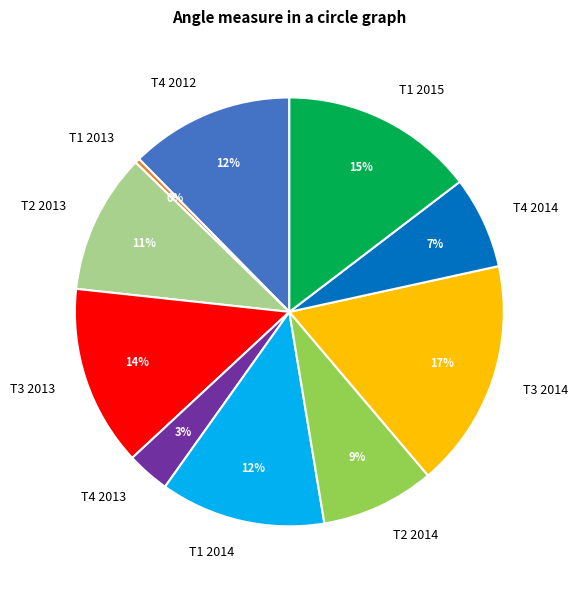

Which has a higher value, T3 2013 or T1 2014?

T3 2013